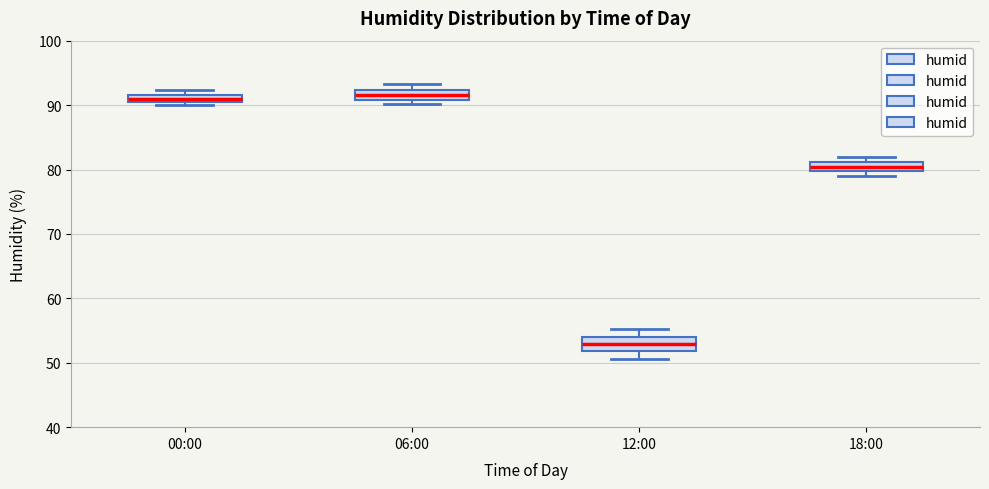

Where is the upper edge of the box for 18:00 on the y-axis? The values are not printed on the chart, so give them approximately, as read against the axis.

81